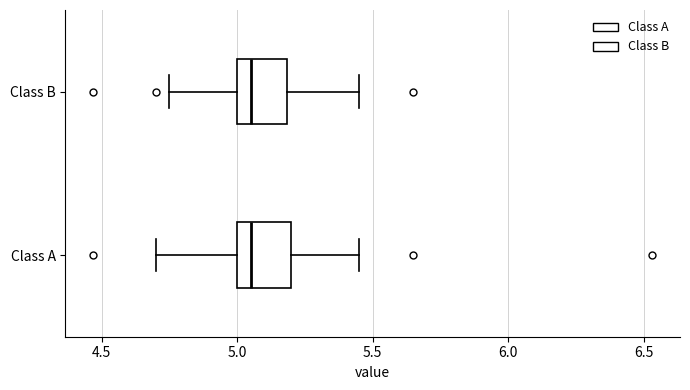

Reading bottom to top, read every box against the x-axis: the position of its median line, the range the box covers, and the ends of its whiskers. The values are not printed on the chart, so give them approximately, as read against the axis.

Class A: median 5.05, box 5.00 to 5.20, whiskers 4.70 to 5.45
Class B: median 5.05, box 5.00 to 5.20, whiskers 4.75 to 5.45